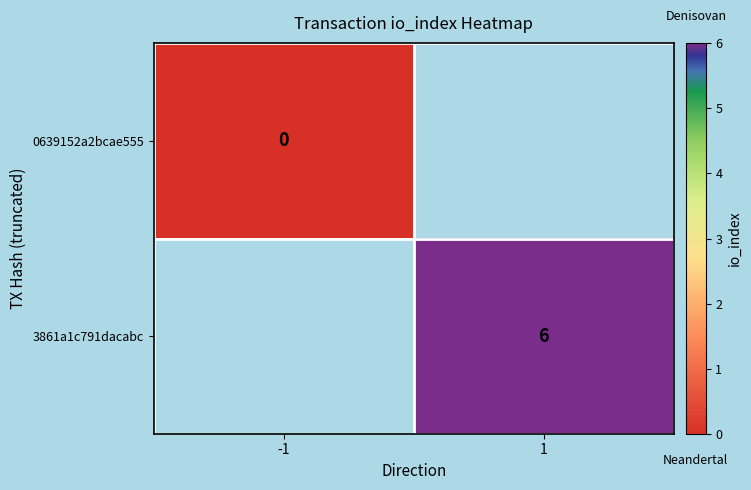

The 3861a1c791dacabc series shows 6 at 1. True or false?

True